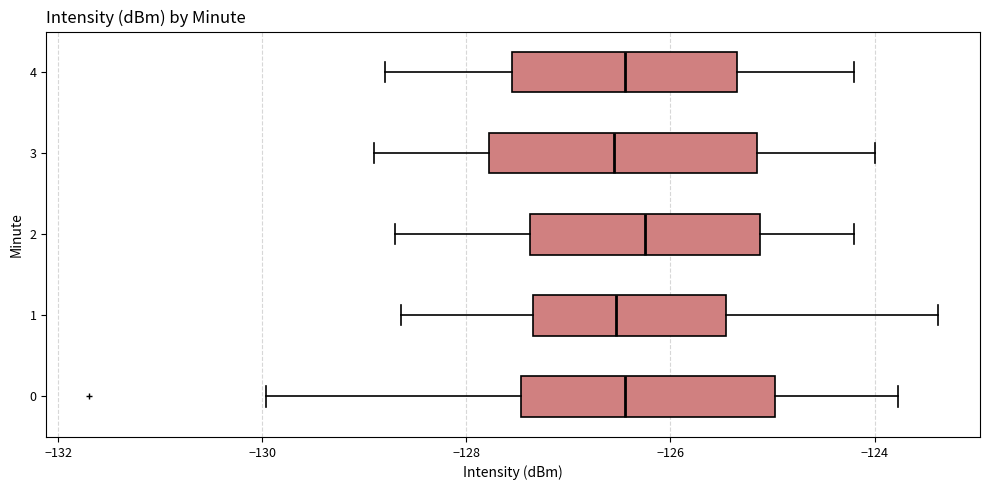

Reading bottom to top, transcribe this box plot: for each box, give where its median line is, the range the box spans, and where its two whiskers end, as read against the x-axis. The values are not printed on the chart, so give them approximately, as read against the axis.

0: median -126.4, box -127.4 to -125.0, whiskers -130.0 to -123.8
1: median -126.6, box -127.4 to -125.4, whiskers -128.6 to -123.4
2: median -126.2, box -127.4 to -125.2, whiskers -128.6 to -124.2
3: median -126.6, box -127.8 to -125.2, whiskers -128.8 to -124.0
4: median -126.4, box -127.6 to -125.4, whiskers -128.8 to -124.2